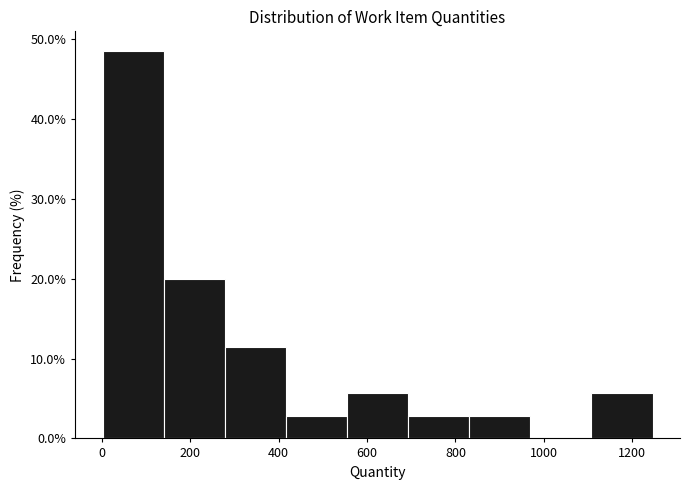

Reading left to right, transcribe this chart: for each bar, give the range it covers on the x-axis and its height. Neither the bar edges nor the heights are printed on the chart, so give them approximately, as read against the axes.

0 to 140: 49
140 to 280: 20
280 to 420: 11
420 to 560: 3
560 to 700: 6
700 to 840: 3
840 to 960: 3
960 to 1100: 0
1100 to 1240: 6